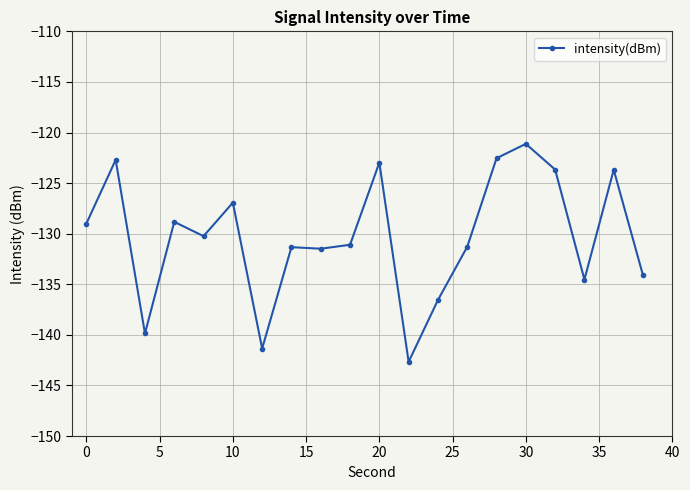

What is the difference between the second highest and second lowest values?

18.8